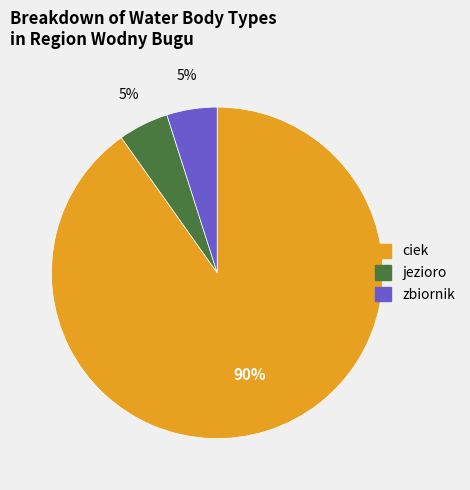

Which category has the biggest portion of the pie?

ciek